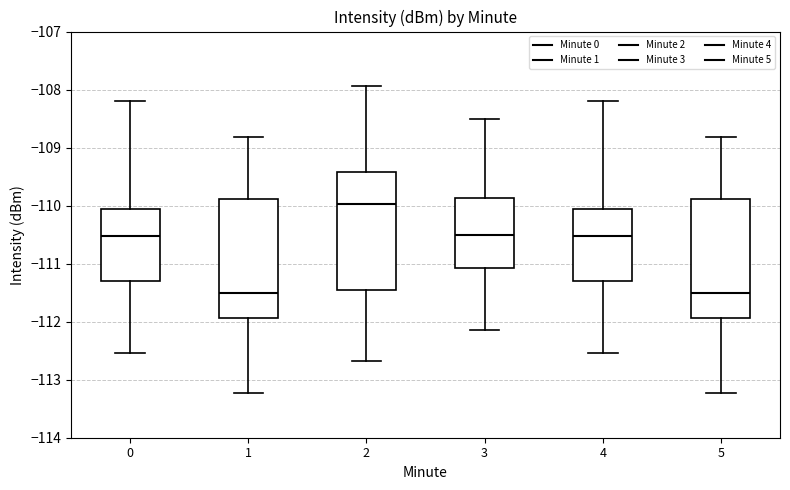

Reading left to right, transcribe this box plot: for each box, give where its median line is, the range the box spans, and where its two whiskers end, as read against the y-axis. The values are not printed on the chart, so give them approximately, as read against the axis.

0: median -110.5, box -111.3 to -110.1, whiskers -112.5 to -108.2
1: median -111.5, box -111.9 to -109.9, whiskers -113.2 to -108.8
2: median -110.0, box -111.4 to -109.4, whiskers -112.7 to -107.9
3: median -110.5, box -111.1 to -109.9, whiskers -112.1 to -108.5
4: median -110.5, box -111.3 to -110.1, whiskers -112.5 to -108.2
5: median -111.5, box -111.9 to -109.9, whiskers -113.2 to -108.8